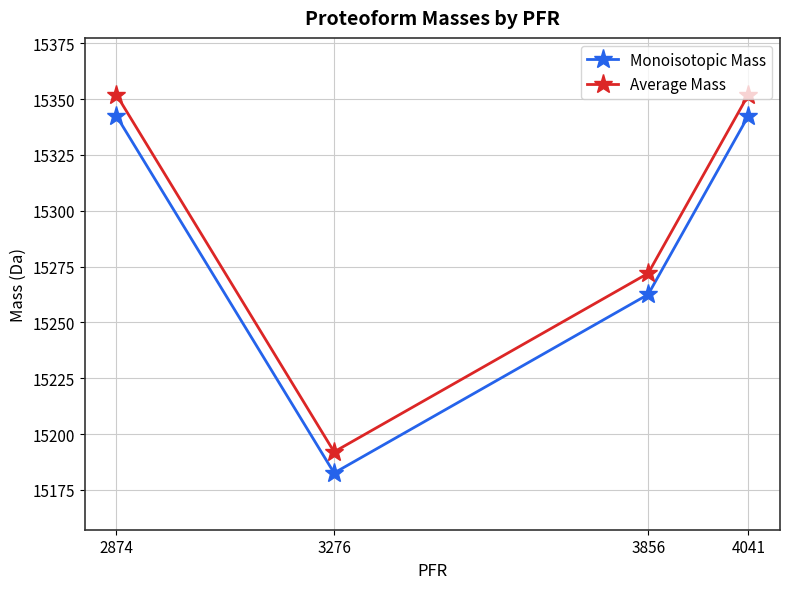

True or false: Average Mass has more than 2 points higher than both neighbors.

False